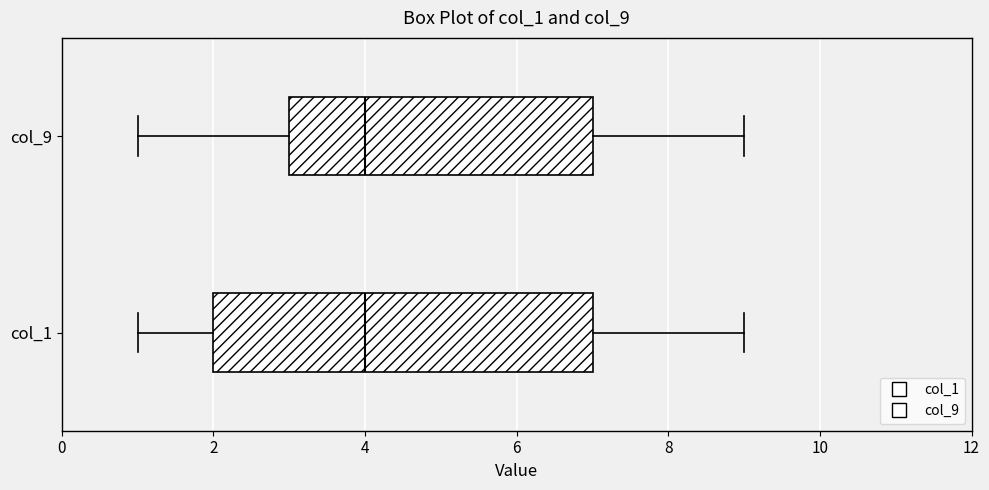

Where does the right whisker of the box for col_9 end on the x-axis? The values are not printed on the chart, so give them approximately, as read against the axis.

9